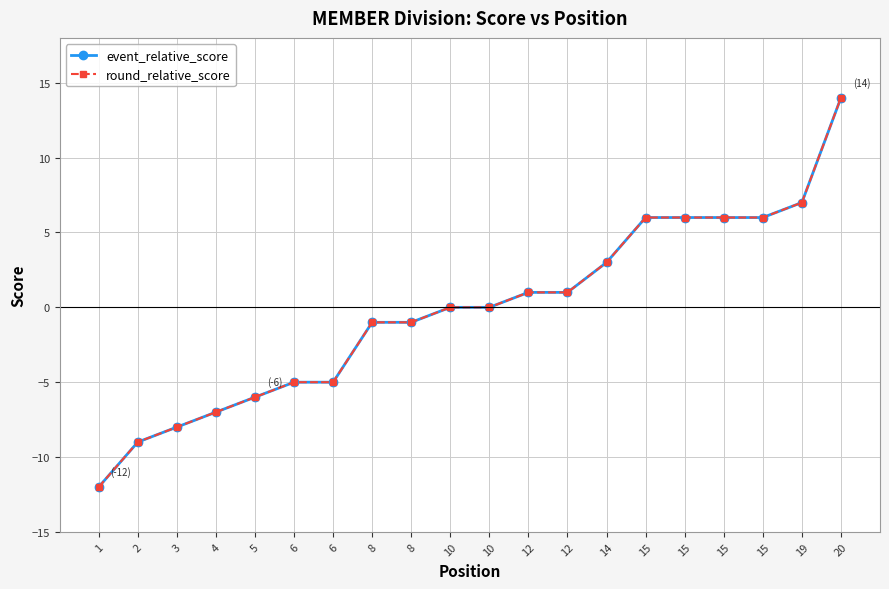

Is this an area chart (filled region under the line)?

No